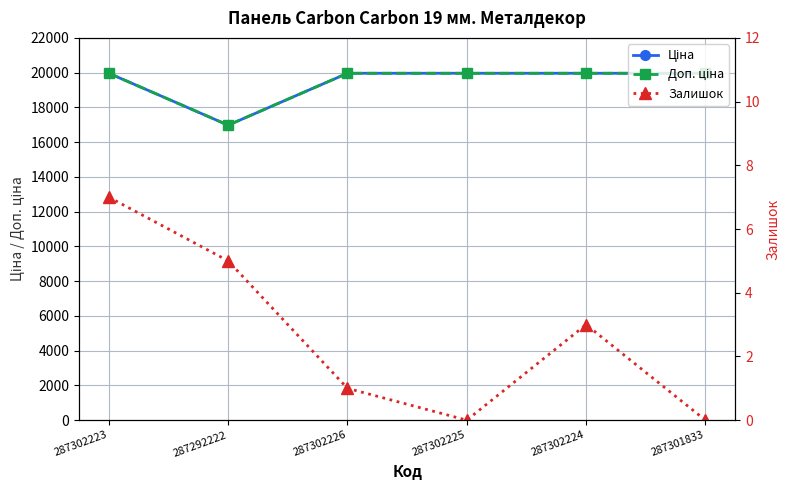

Which series changed the most between 287302223 and 287302225?

Залишок